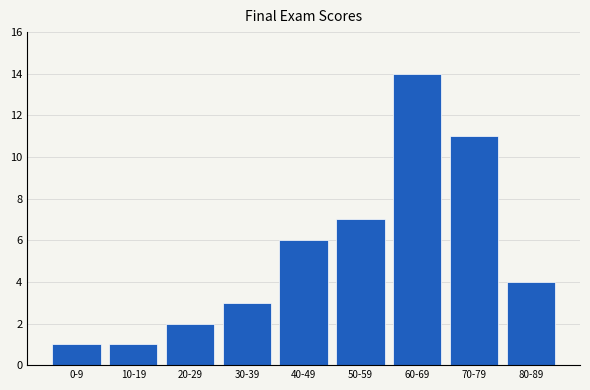

Reading left to right, extract all data points from this chart.

0-9=1	10-19=1	20-29=2	30-39=3	40-49=6	50-59=7	60-69=14	70-79=11	80-89=4